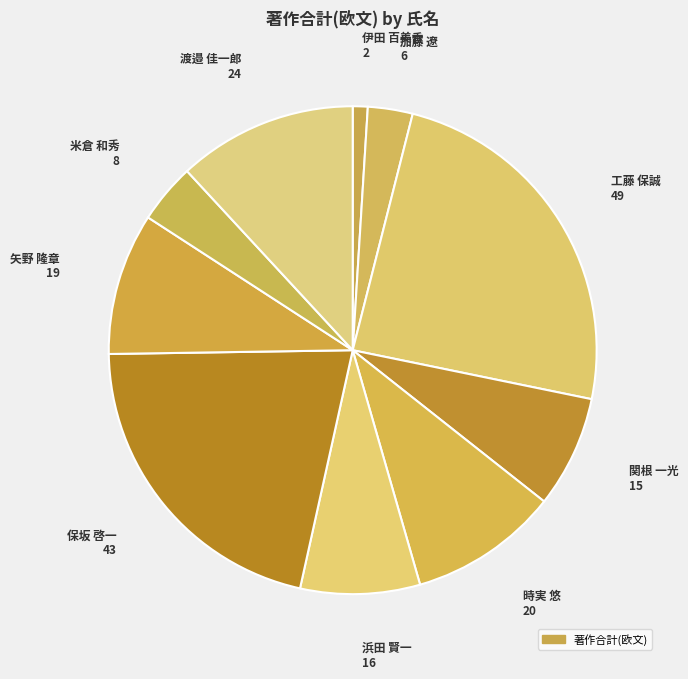

Is there any slice that represents more than half of the pie?

No